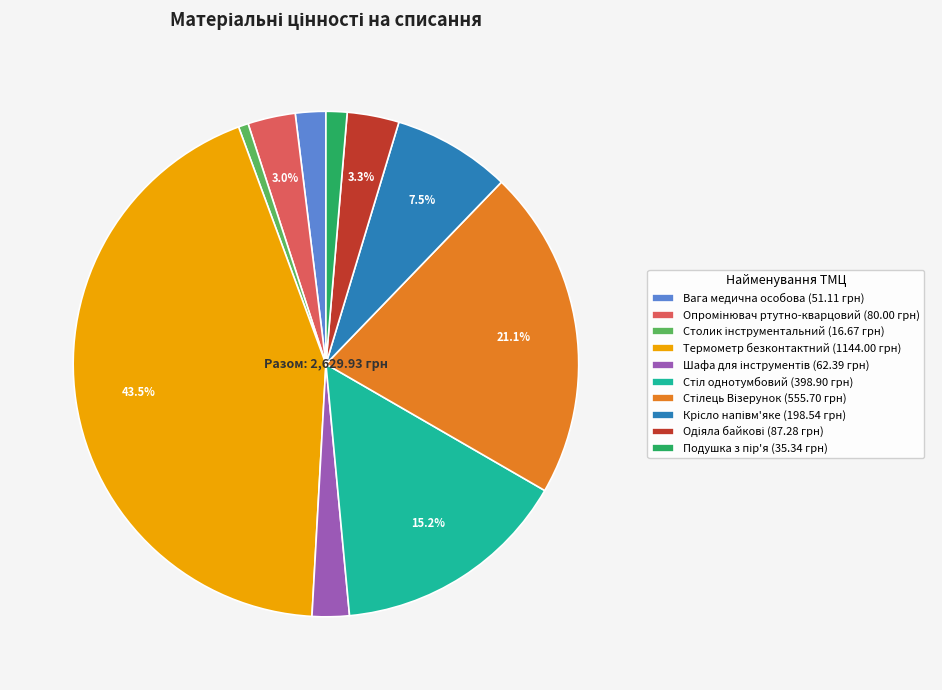

Is there any slice that represents more than half of the pie?

No